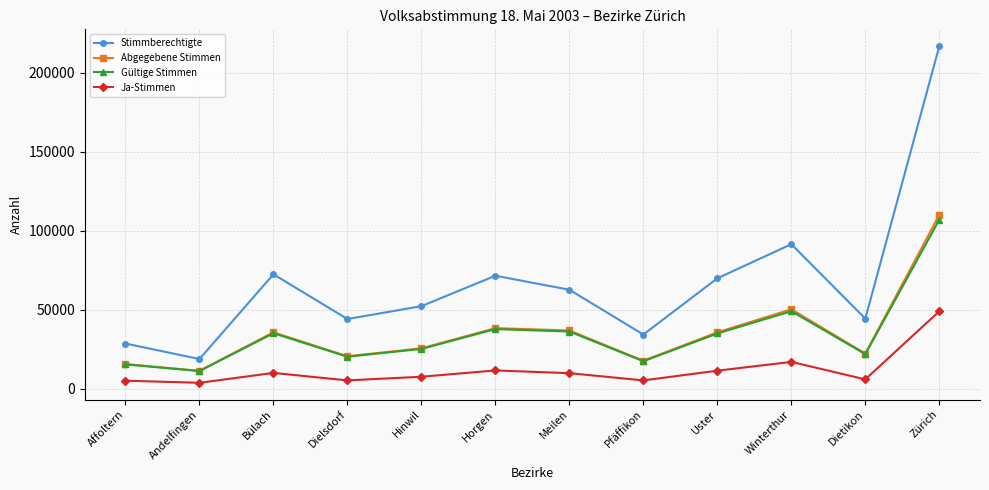

What is the difference between the maximum and minimum values in the Ja-Stimmen series?

45221